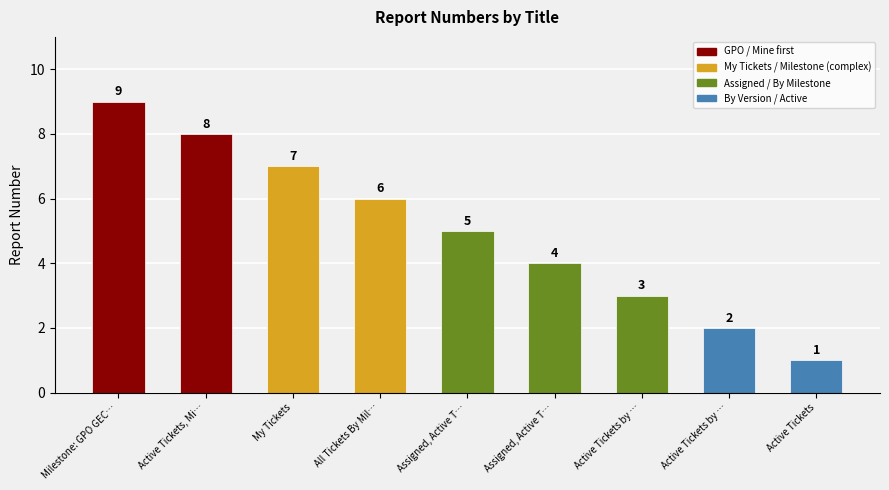

The value at Milestone: GPO GEC17 priorities is 12. True or false?

False